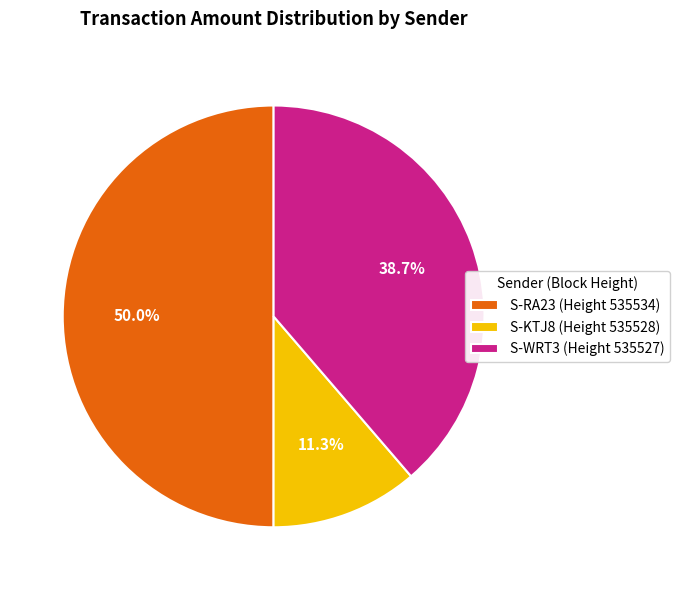

How much of the chart is everything except S-KTJ8 (Height 535528)?

88.7%